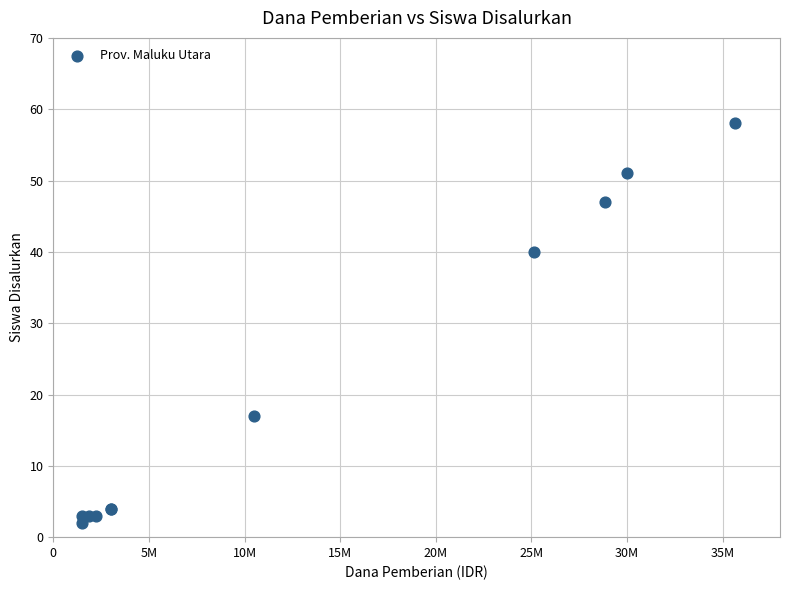

What Y value in the scatter plot is closest to 30?

40